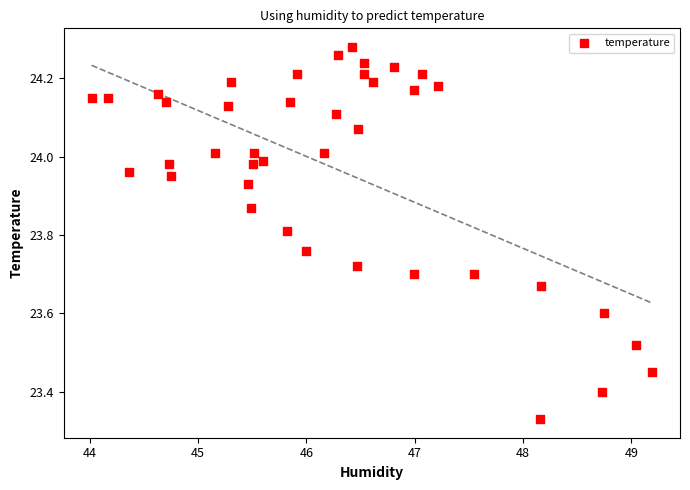

What is the range of X values (max minus min)?

5.2